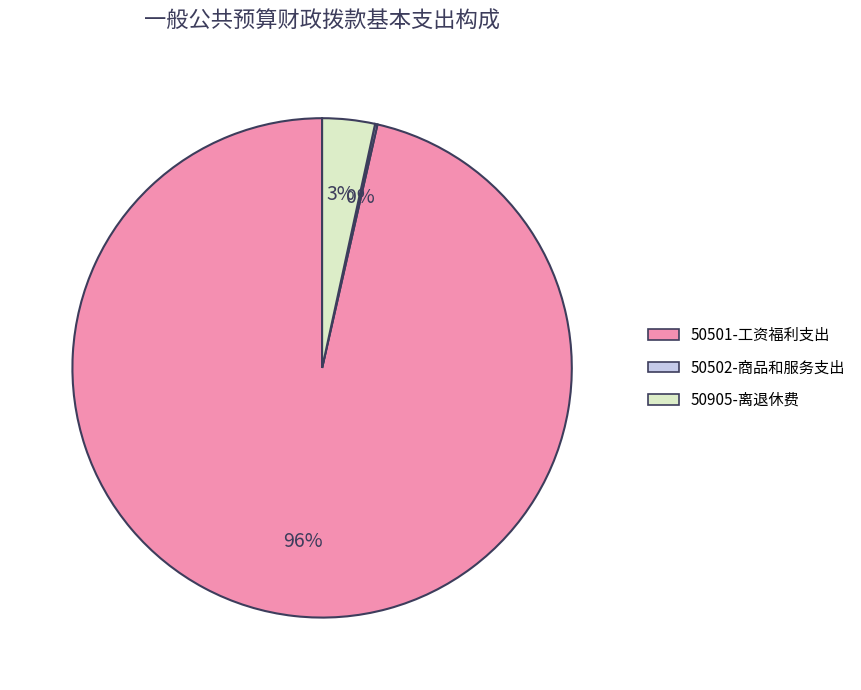

What percentage is the 50905-离退休费 slice, to the nearest percent?

3%